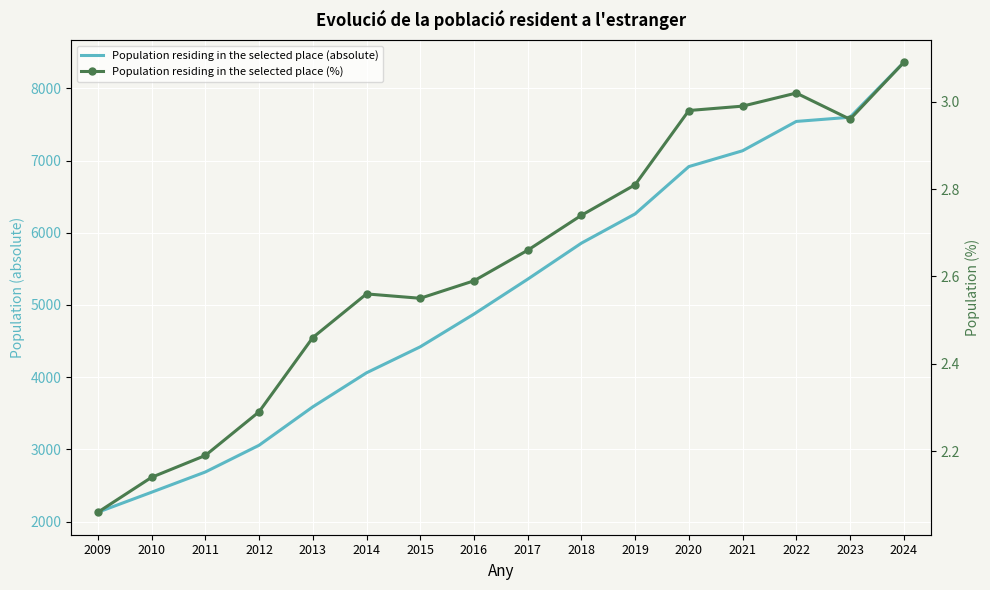

Is this an area chart (filled region under the line)?

No